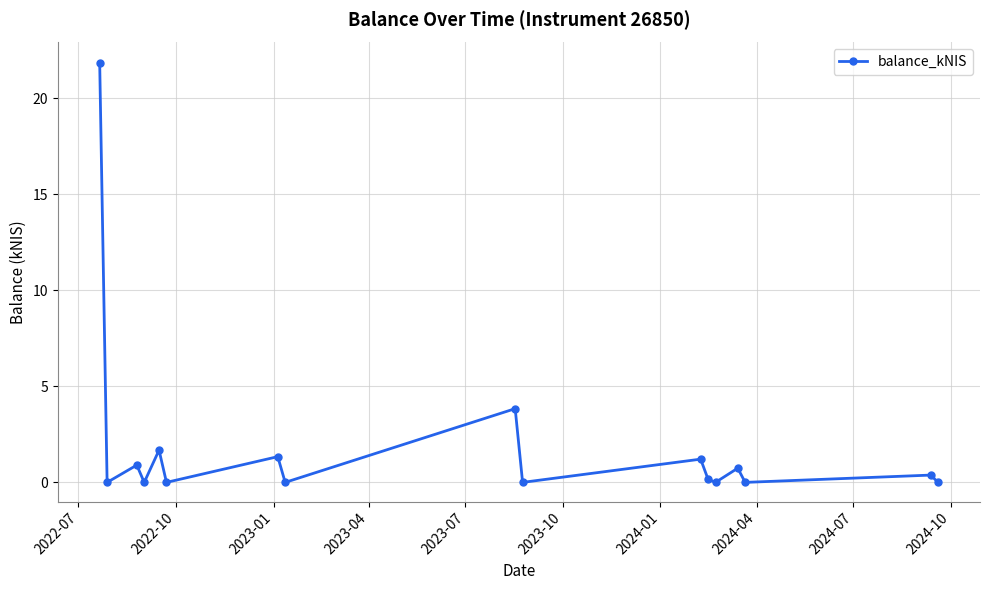

How many lines are shown in the chart?

1